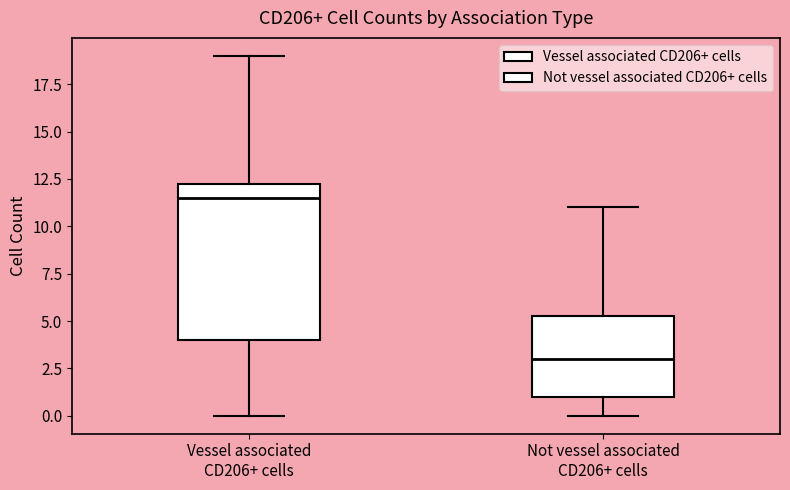

Comparing the boxes themselves (not the whiskers), which one is the tallest?

Vessel associated CD206+ cells